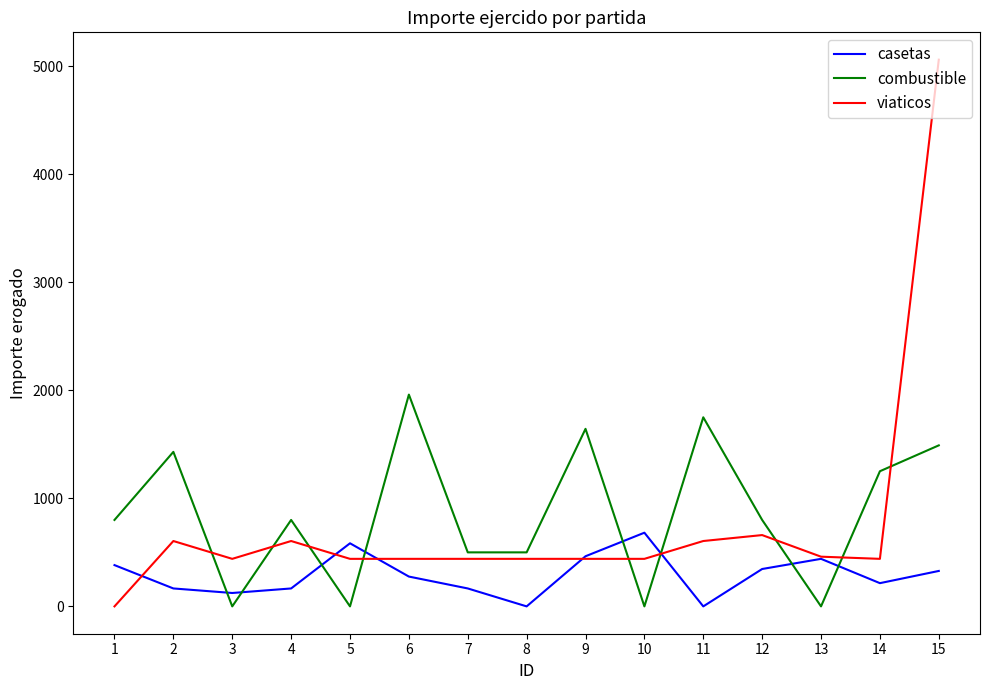

Rank the series by their maximum value, from highest to lowest.

viaticos, combustible, casetas